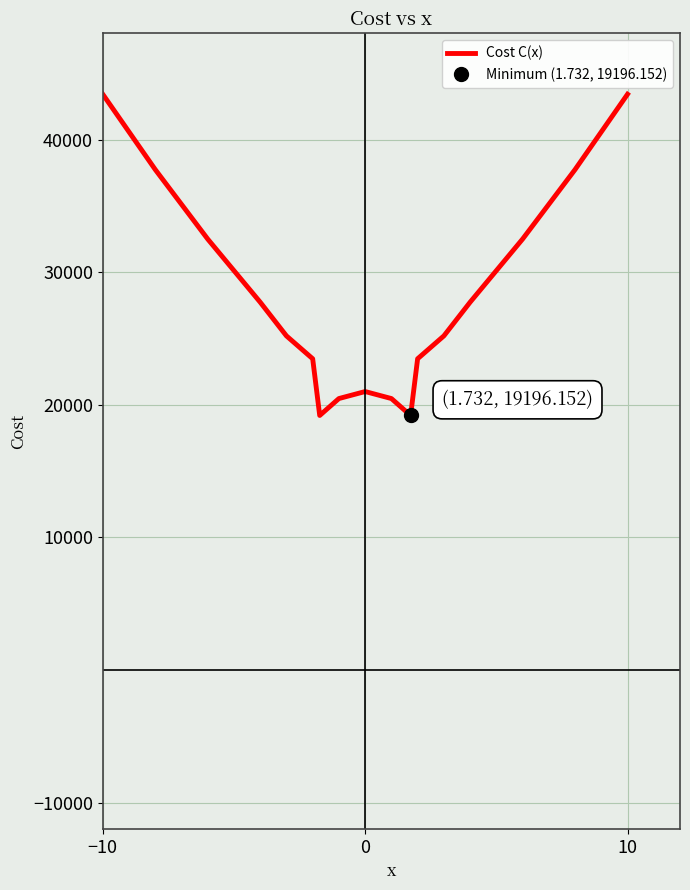

What is the maximum value for Cost C(x)?

43416